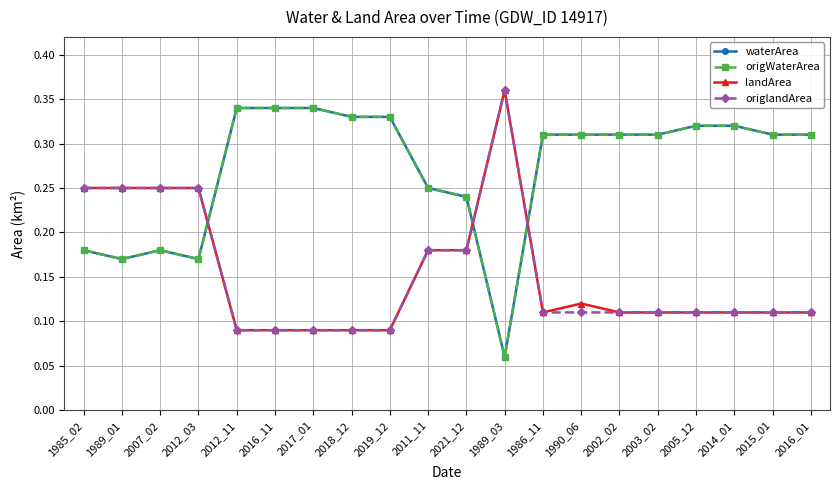

How many intersections are there between origlandArea and origWaterArea?

3